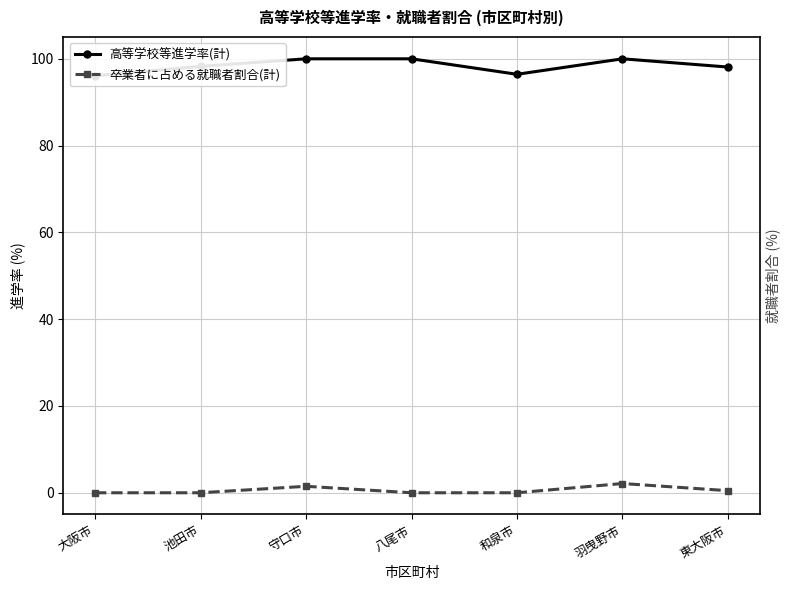

Reading right to left, transcribe all the data shown in this chart.

高等学校等進学率(計): 98.1	100.0	96.4	100.0	100.0	98.2	96.1
卒業者に占める就職者割合(計): 0.5	2.1	0.0	0.0	1.5	0.0	0.0